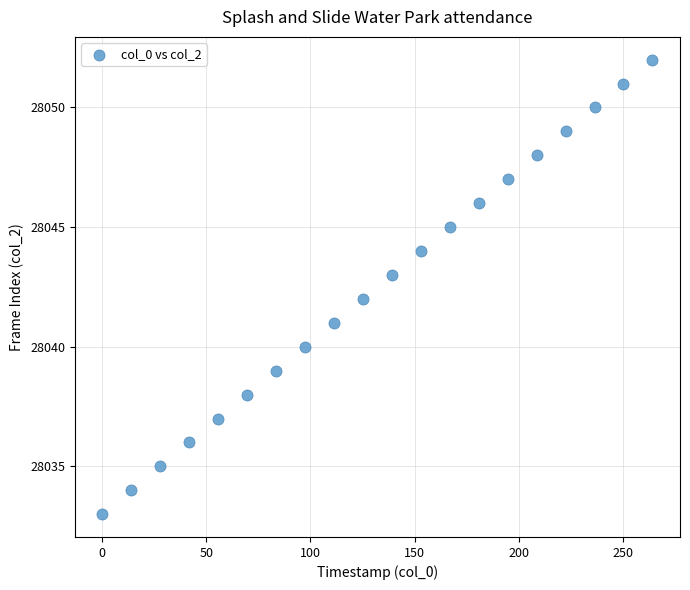

What is the range of Y values (max minus min)?

19